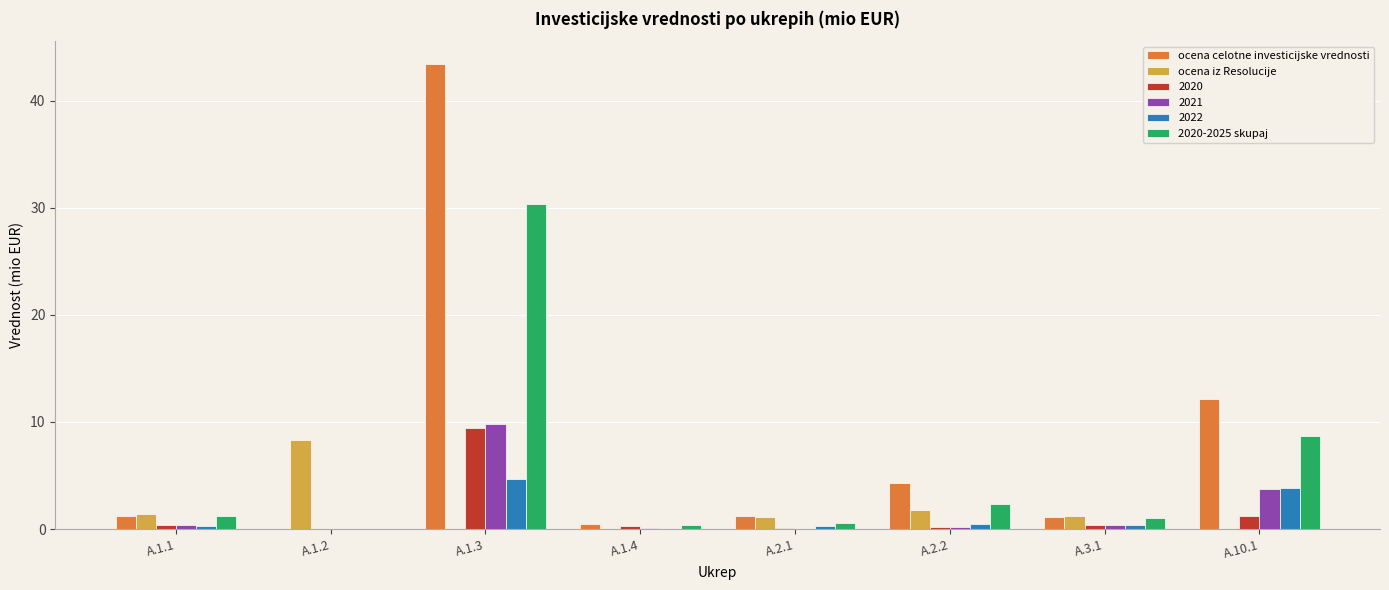

What is the approximate value of 2020-2025 skupaj at A.2.1?

0.6